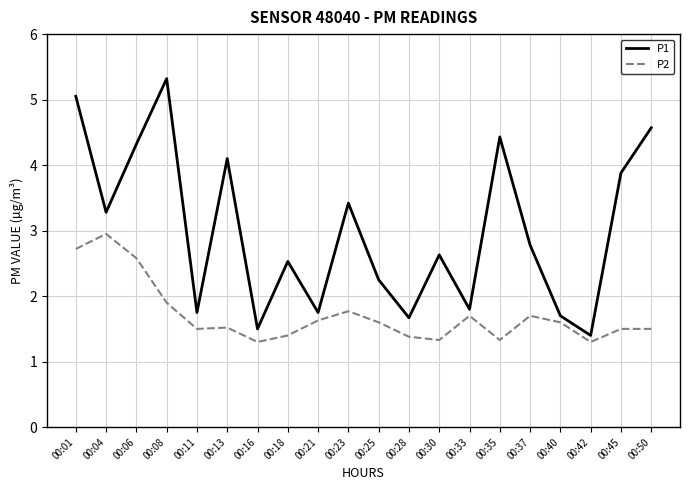

What is the difference between the P2 values at 00:08 and 00:40?

0.3